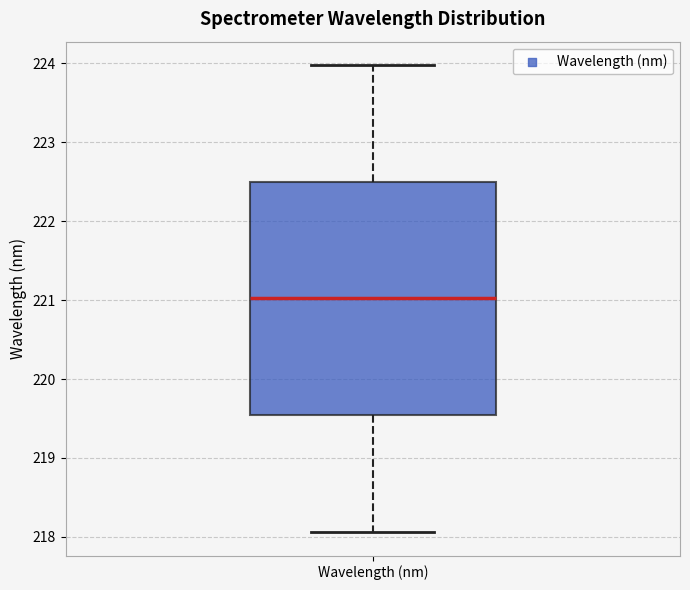

Transcribe this box plot: give where the median line is, the range the box spans, and where the two whiskers end, as read against the y-axis. The values are not printed on the chart, so give them approximately, as read against the axis.

median 221.0, box 219.5 to 222.5, whiskers 218.1 to 224.0